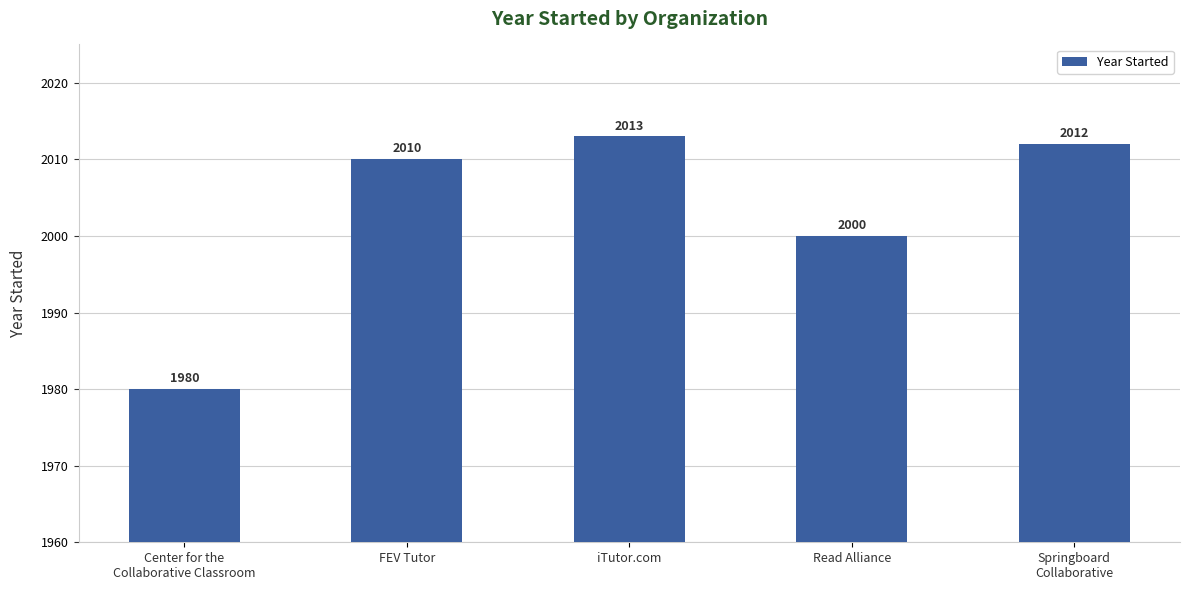

Reading left to right, list all the values displayed in this chart.

1980	2010	2013	2000	2012